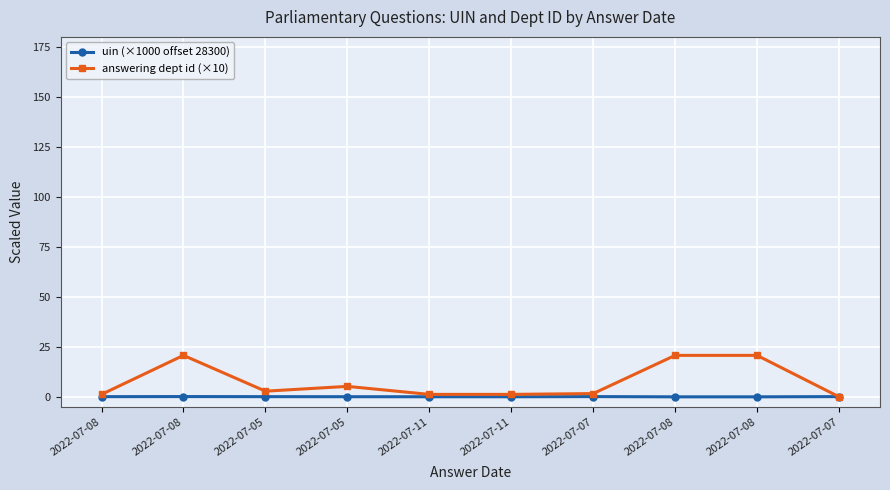

What is the average value of the uin (×1000 offset 28300) series?

0.1